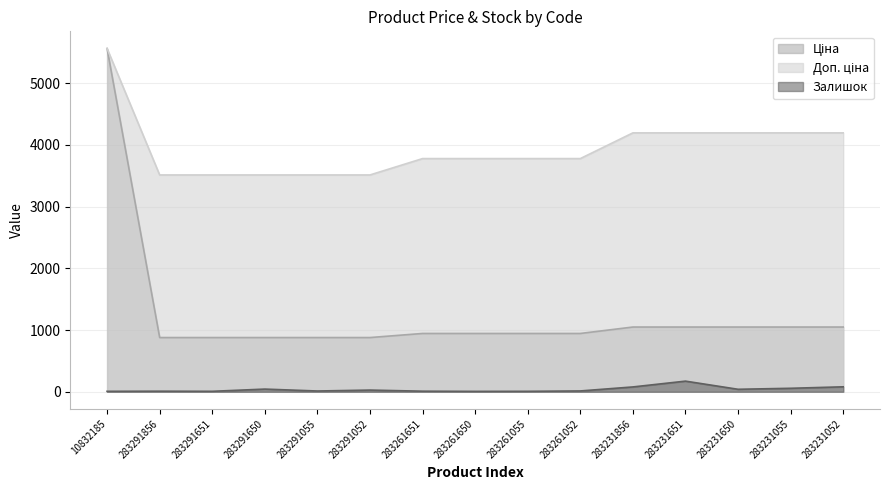

The Доп. ціна series shows 2240.2 at 283291856. True or false?

False